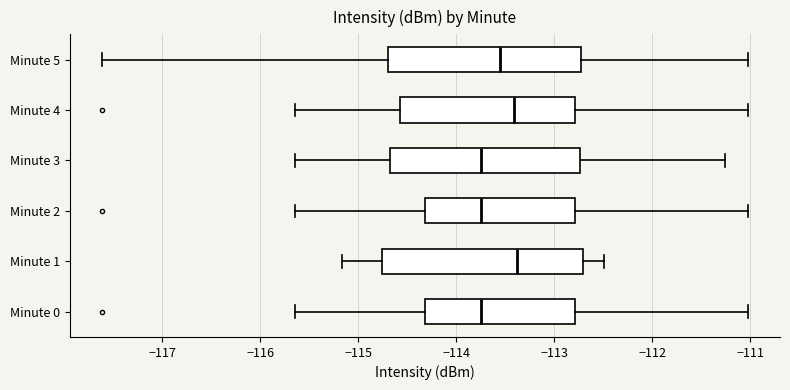

Where is the left edge of the box for Minute 0 on the x-axis? The values are not printed on the chart, so give them approximately, as read against the axis.

-114.3